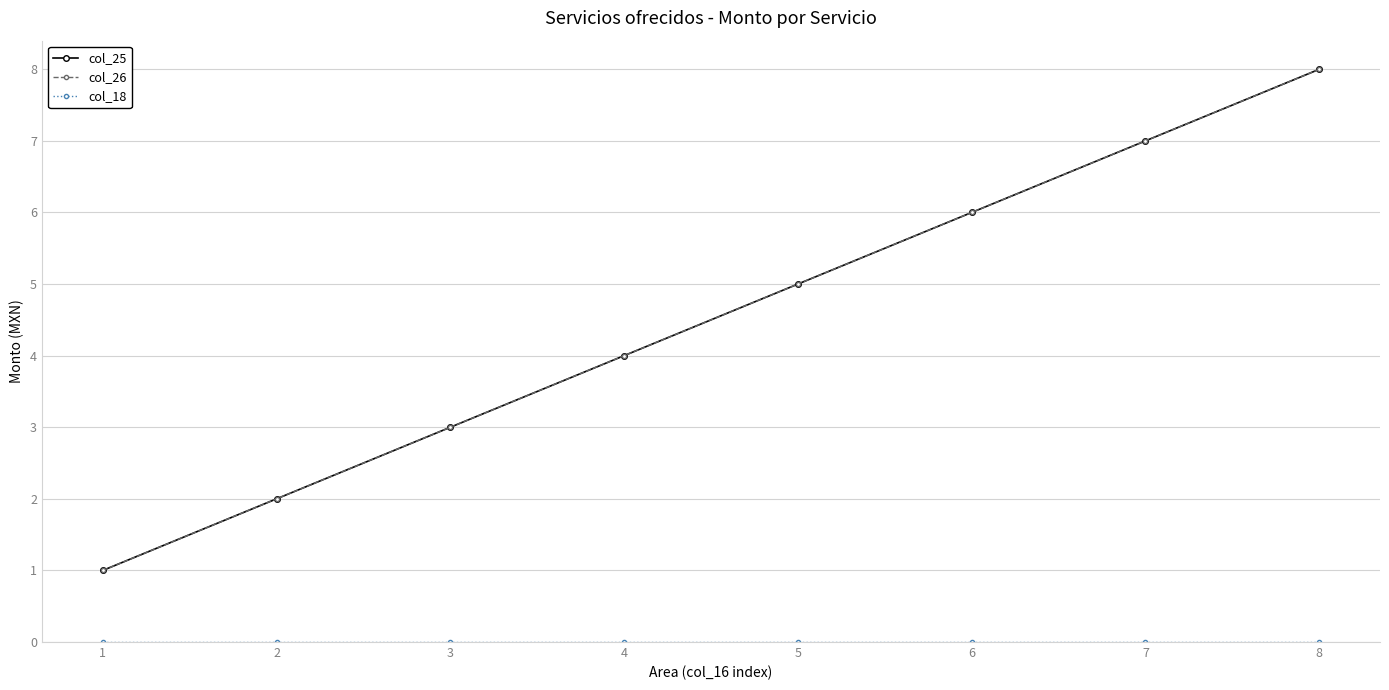

Reading left to right, what are all the values shown in this chart?

col_25: 1	2	3	4	5	6	7	8
col_26: 1	2	3	4	5	6	7	8
col_18: 0	0	0	0	0	0	0	0